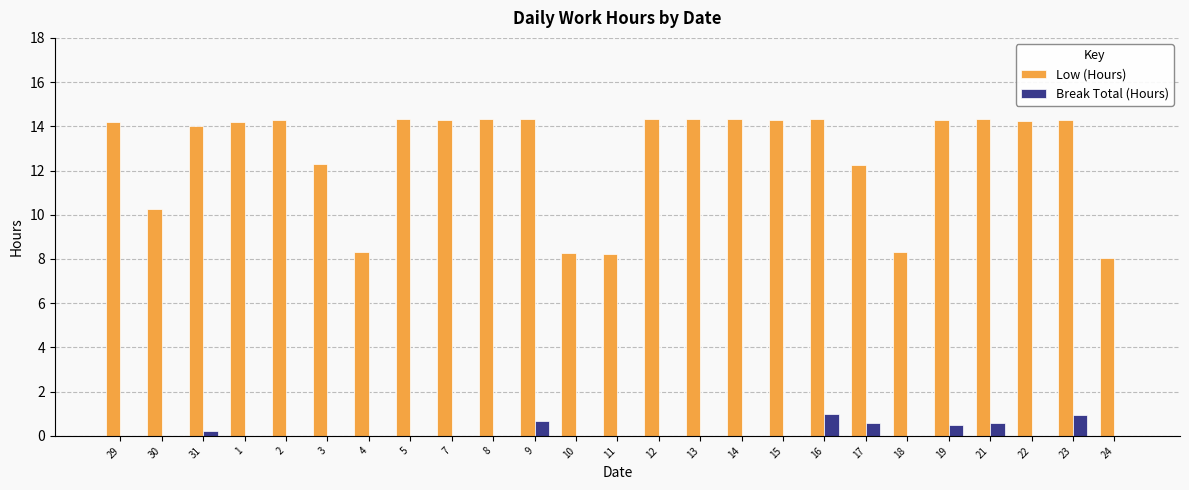

What is the sum of all Break Total (Hours) values?

4.5